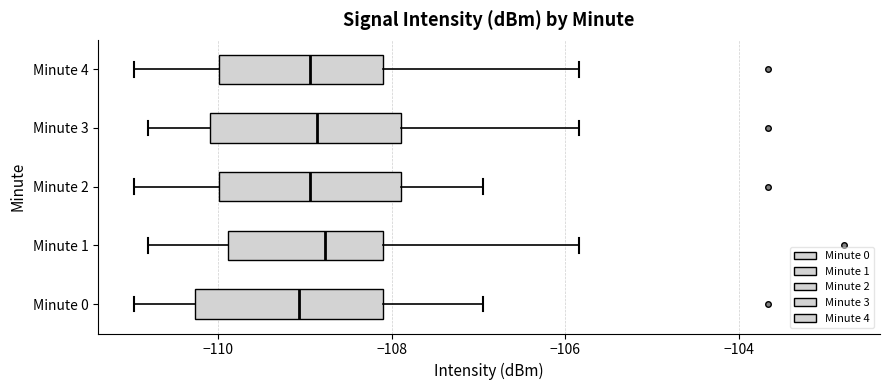

Reading bottom to top, read every box against the x-axis: the position of its median line, the range the box covers, and the ends of its whiskers. The values are not printed on the chart, so give them approximately, as read against the axis.

Minute 0: median -109.0, box -110.2 to -108.2, whiskers -111.0 to -107.0
Minute 1: median -108.8, box -109.8 to -108.2, whiskers -110.8 to -105.8
Minute 2: median -109.0, box -110.0 to -107.8, whiskers -111.0 to -107.0
Minute 3: median -108.8, box -110.0 to -107.8, whiskers -110.8 to -105.8
Minute 4: median -109.0, box -110.0 to -108.2, whiskers -111.0 to -105.8